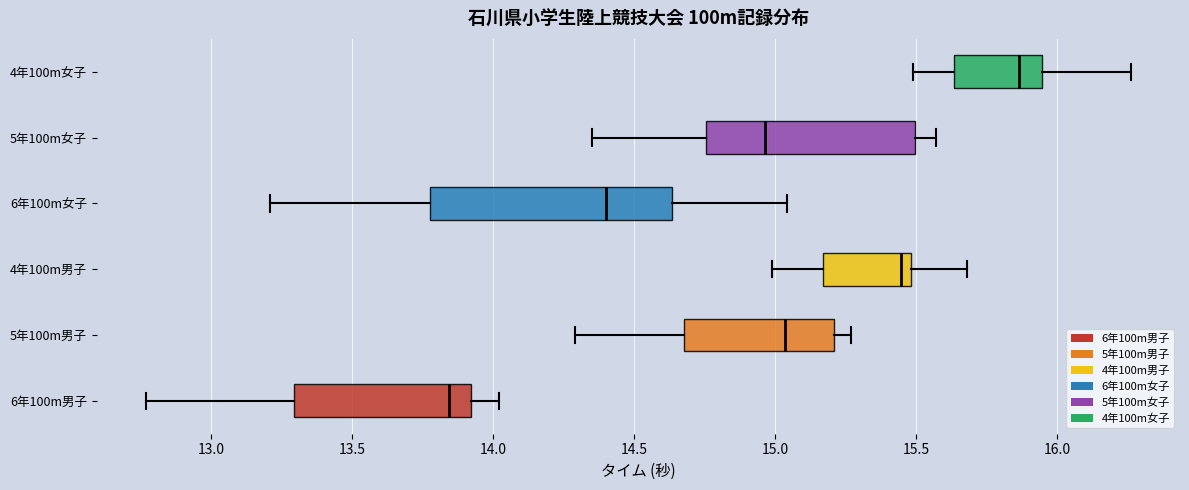

Comparing the boxes themselves (not the whiskers), which one is the widest?

6年100m女子